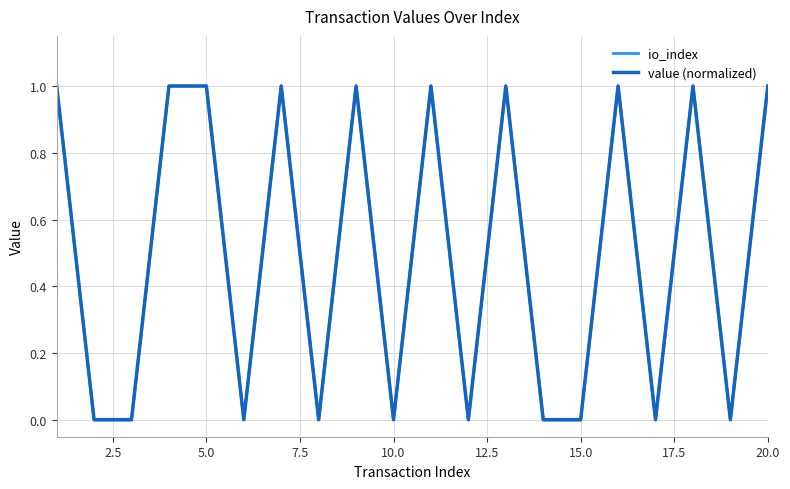

What is the highest value of the value (normalized) series?

1.0